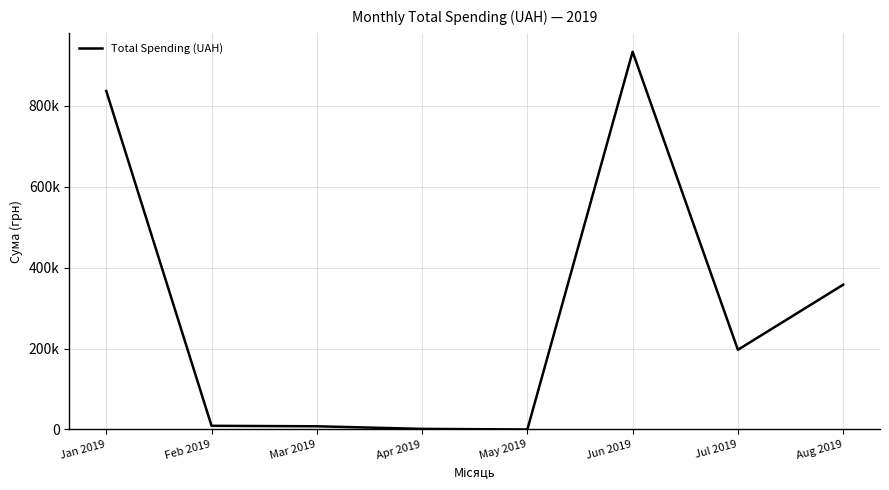

List the labels in order of value, smallest first.

May 2019, Apr 2019, Mar 2019, Feb 2019, Jul 2019, Aug 2019, Jan 2019, Jun 2019